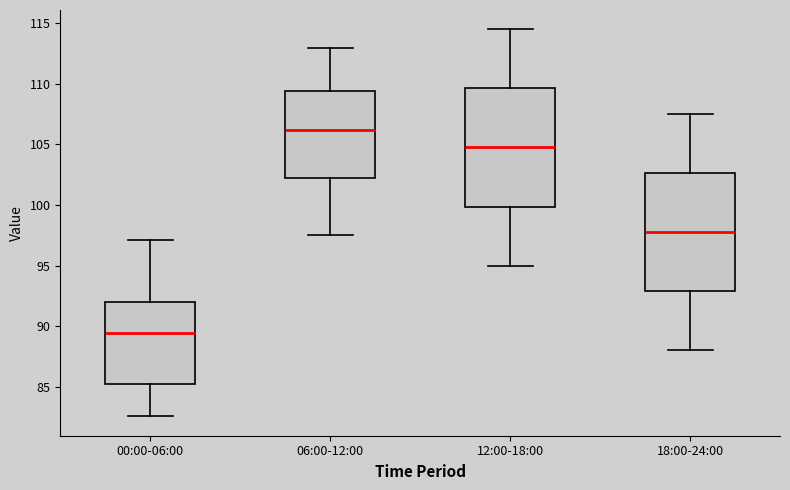

Where does the median line of the box for 18:00-24:00 sit on the y-axis? The values are not printed on the chart, so give them approximately, as read against the axis.

98.0